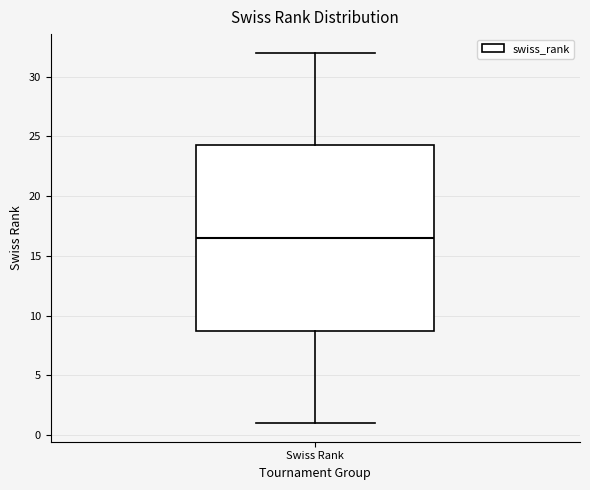

Transcribe this box plot: give where the median line is, the range the box spans, and where the two whiskers end, as read against the y-axis. The values are not printed on the chart, so give them approximately, as read against the axis.

median 16.5, box 9.0 to 24.5, whiskers 1.0 to 32.0